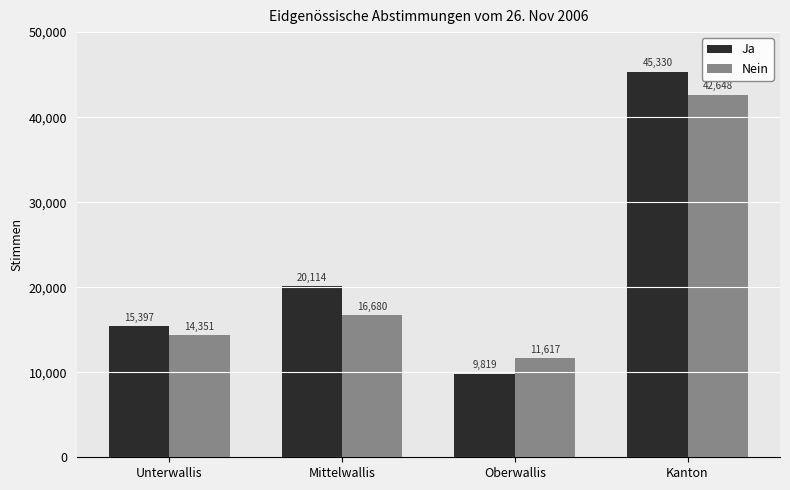

What is the average value of the Ja series?

22665